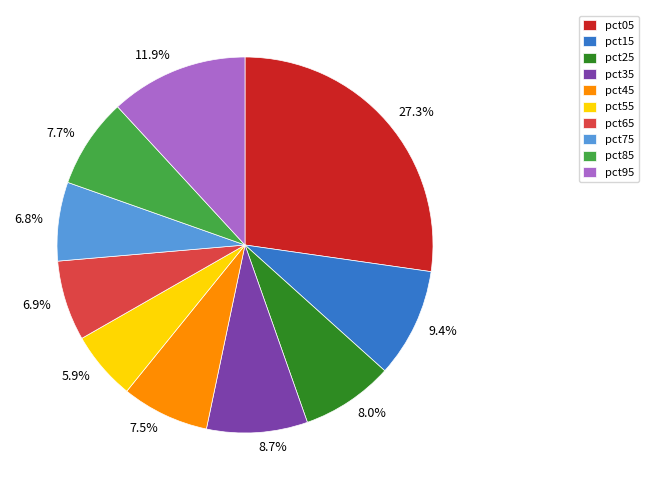

What percentage is the pct05 slice, to the nearest percent?

27%